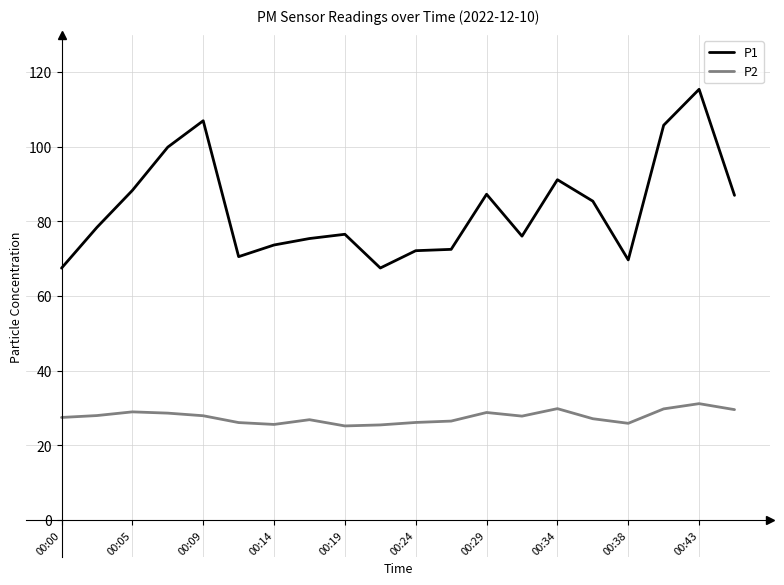

Which series has the widest spread of values?

P1